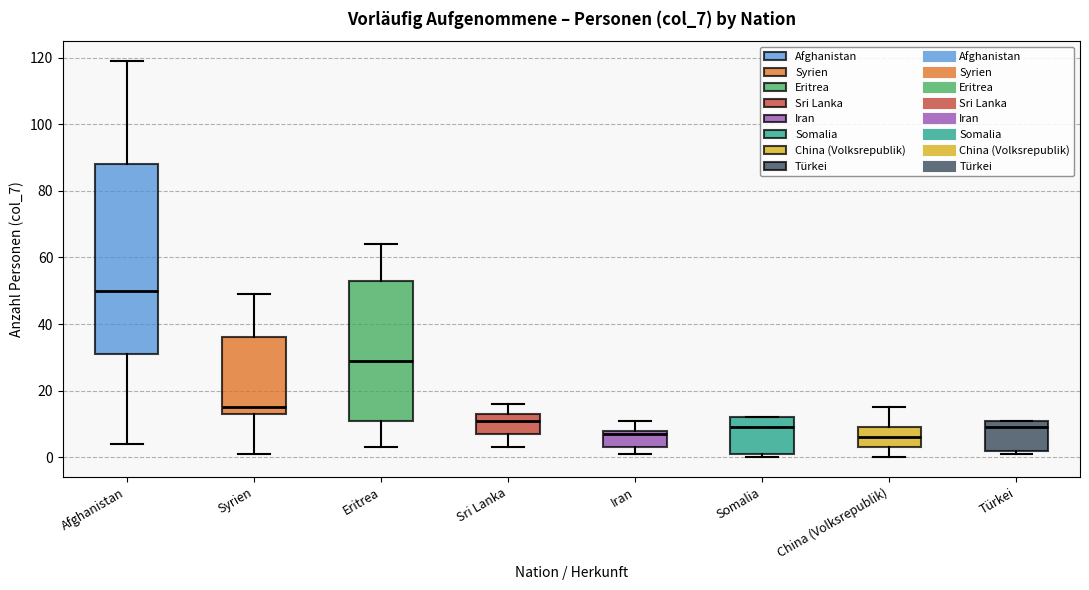

Where does the lower whisker of the box for Eritrea end on the y-axis? The values are not printed on the chart, so give them approximately, as read against the axis.

4